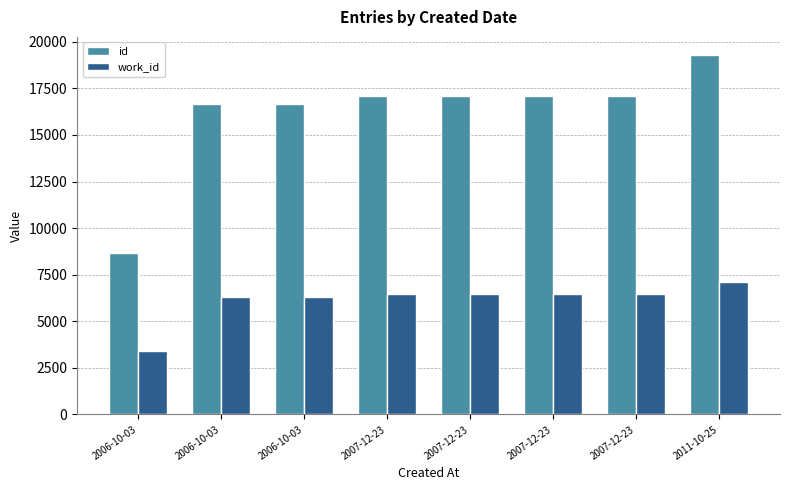

What is the difference between the maximum and minimum values in the id series?

10605